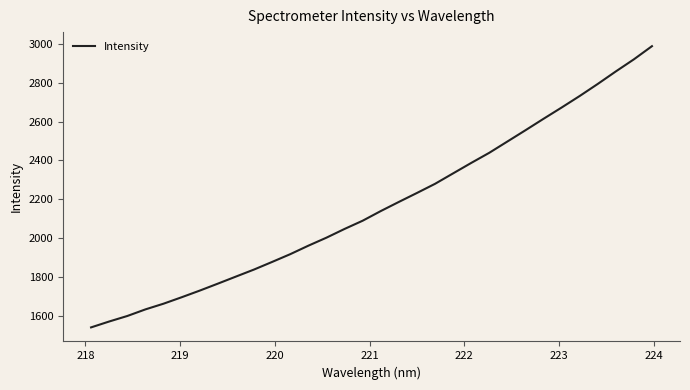

True or false: the data has more than 0 interior local peaks.

False